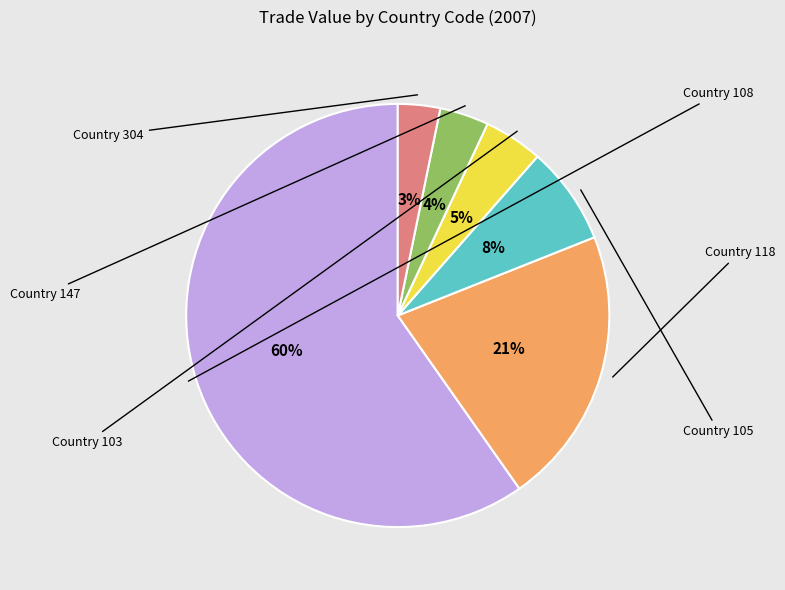

To the nearest percent, what is the average slice percentage?

17%